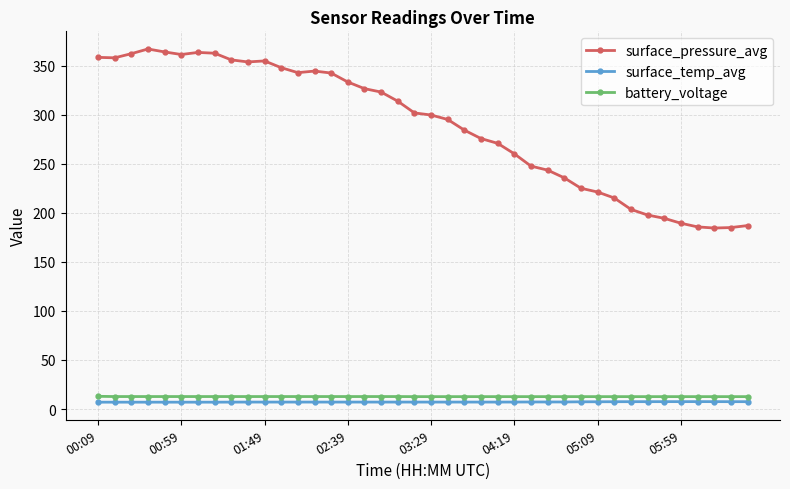

Which series has the largest range (max minus min)?

surface_pressure_avg